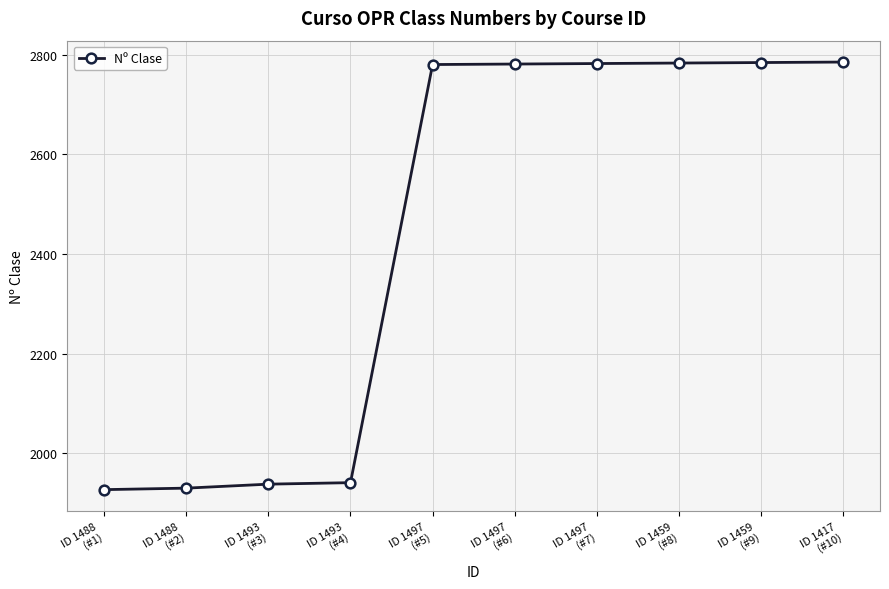

What is the minimum value shown in the chart?

1927